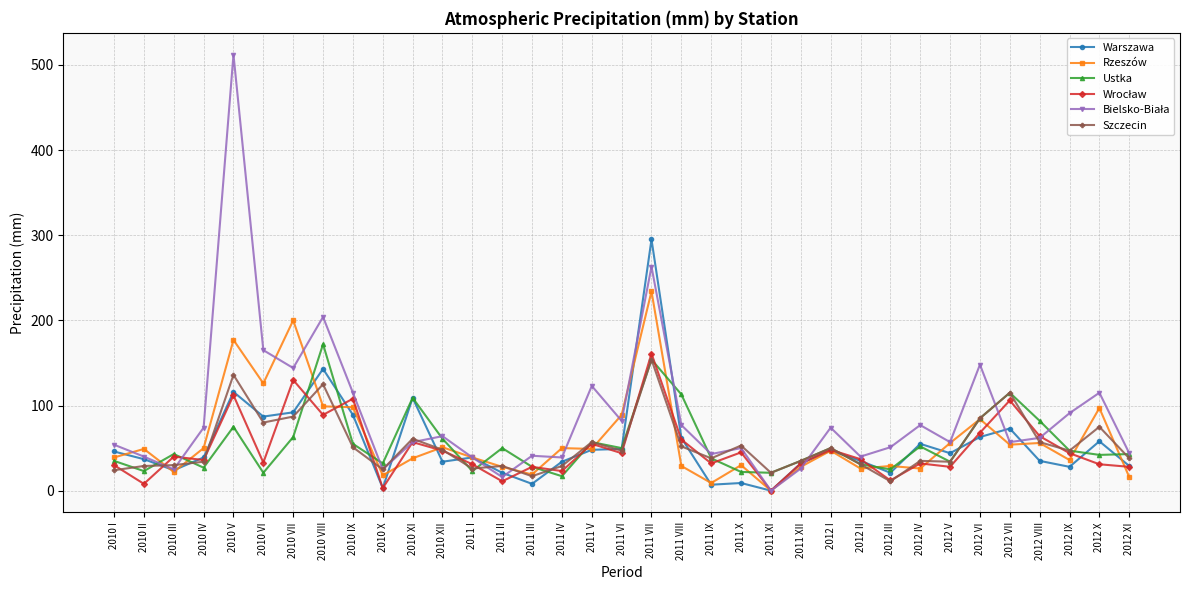

Which category has the highest value across all series?

2010 V